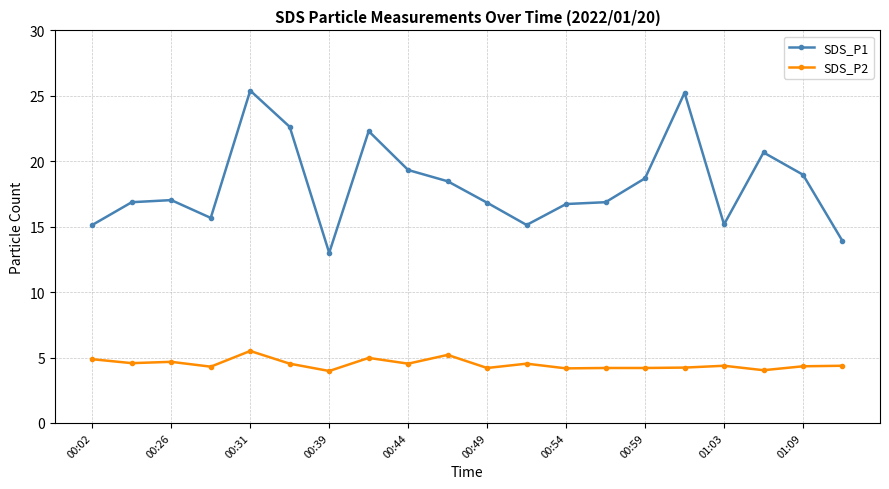

At how many categories does at least one series exceed 12?

20